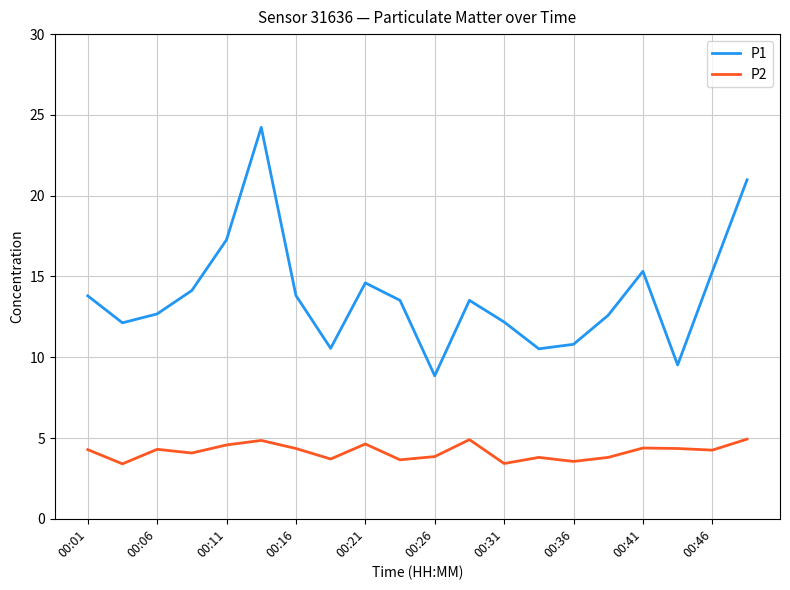

How many lines are shown in the chart?

2